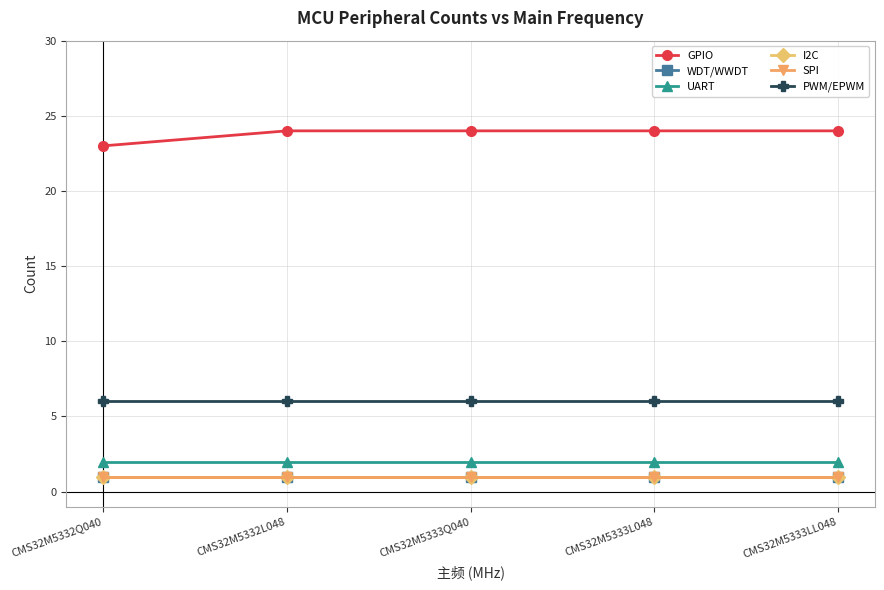

The value of SPI at CMS32M5332L048 is 1. True or false?

True